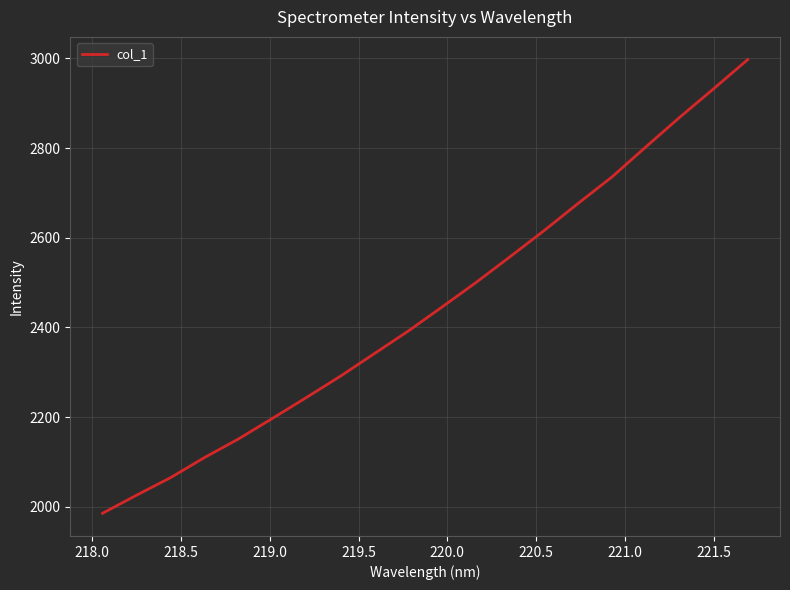

What is the greatest value displayed?

2997.4